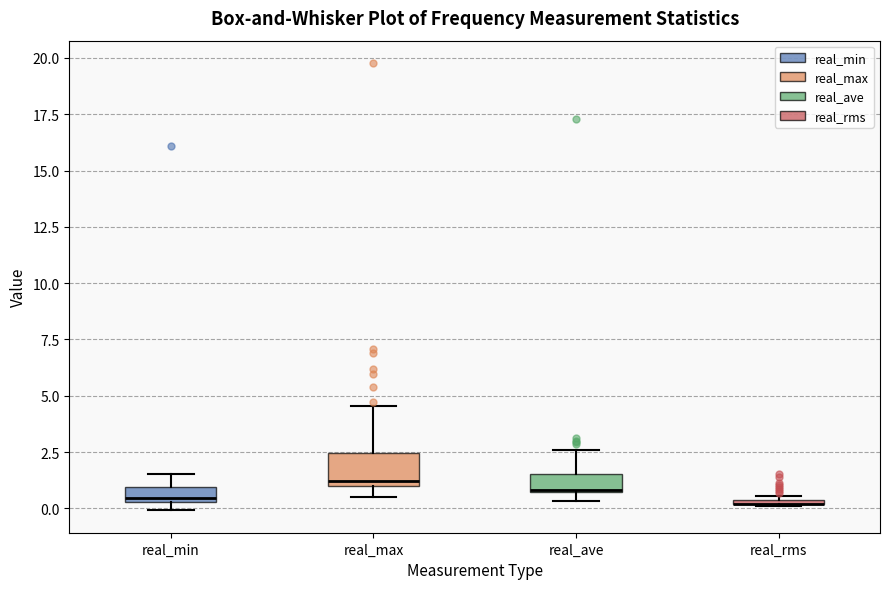

Where is the upper edge of the box for real_ave on the y-axis? The values are not printed on the chart, so give them approximately, as read against the axis.

1.5